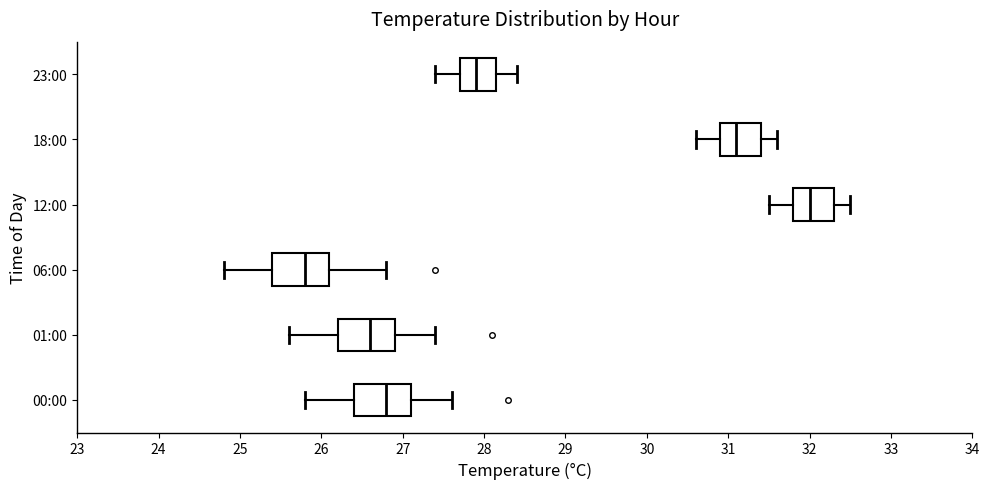

Reading bottom to top, transcribe this box plot: for each box, give where its median line is, the range the box spans, and where its two whiskers end, as read against the x-axis. The values are not printed on the chart, so give them approximately, as read against the axis.

00:00: median 26.8, box 26.4 to 27.1, whiskers 25.8 to 27.6
01:00: median 26.6, box 26.2 to 26.9, whiskers 25.6 to 27.4
06:00: median 25.8, box 25.4 to 26.1, whiskers 24.8 to 26.8
12:00: median 32.0, box 31.8 to 32.3, whiskers 31.5 to 32.5
18:00: median 31.1, box 30.9 to 31.4, whiskers 30.6 to 31.6
23:00: median 27.9, box 27.7 to 28.2, whiskers 27.4 to 28.4